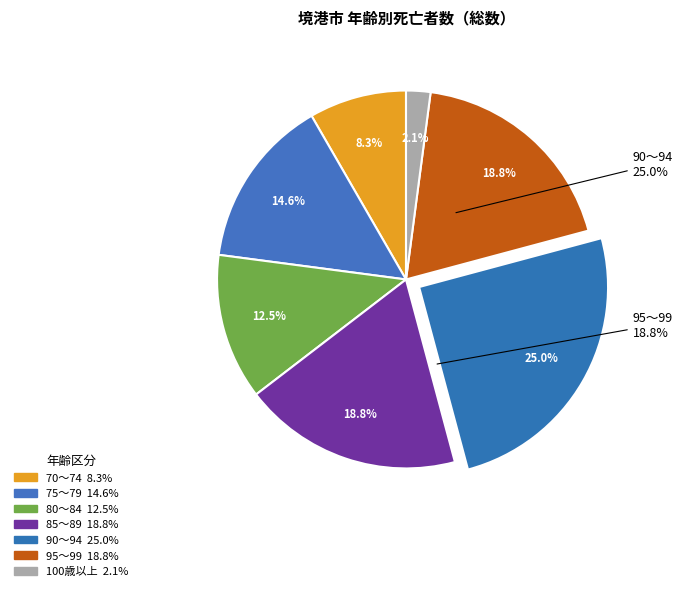

To the nearest percent, what is the difference between the largest and smallest slice percentages?

23%